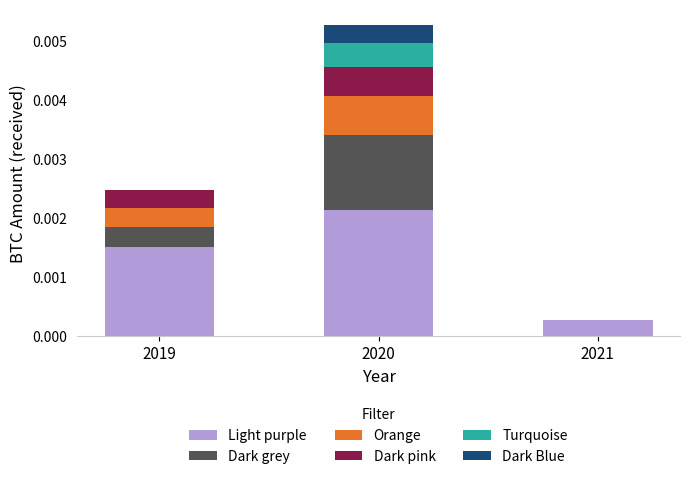

At which category is the sum across all series the highest?

2020